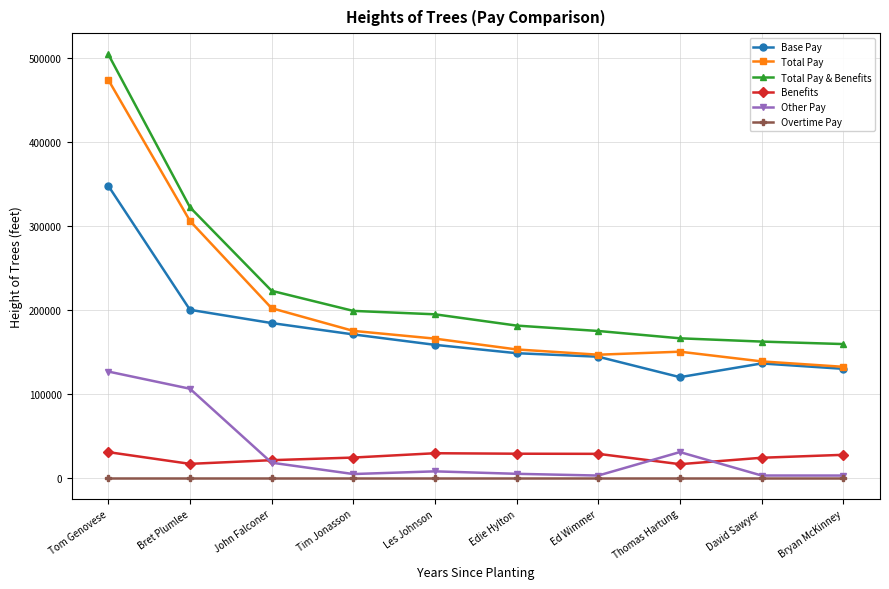

List the series in order of their peak value, lowest first.

Overtime Pay, Benefits, Other Pay, Base Pay, Total Pay, Total Pay & Benefits